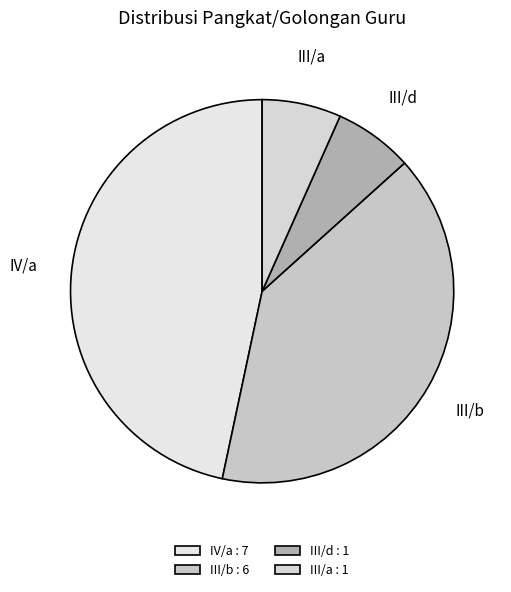

How many segments does this pie chart have?

4